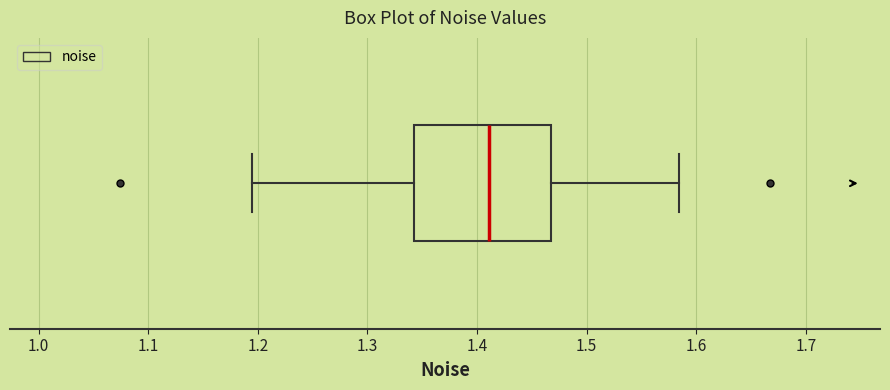

Where does the right whisker of the box end on the x-axis? The values are not printed on the chart, so give them approximately, as read against the axis.

1.58